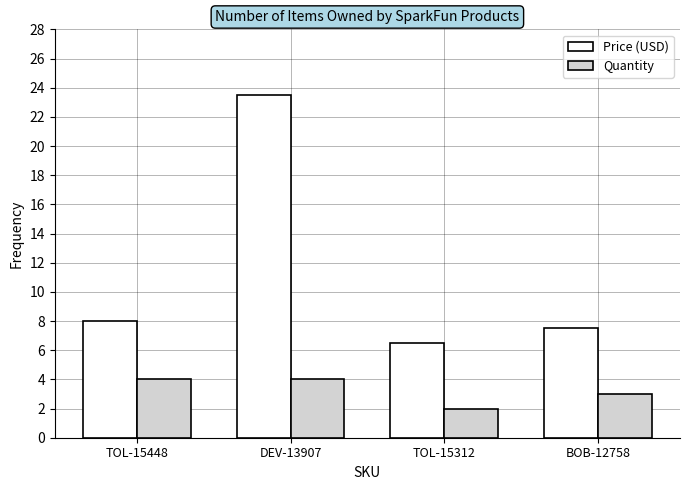

What is the label of the 2nd bar from the right?

TOL-15312